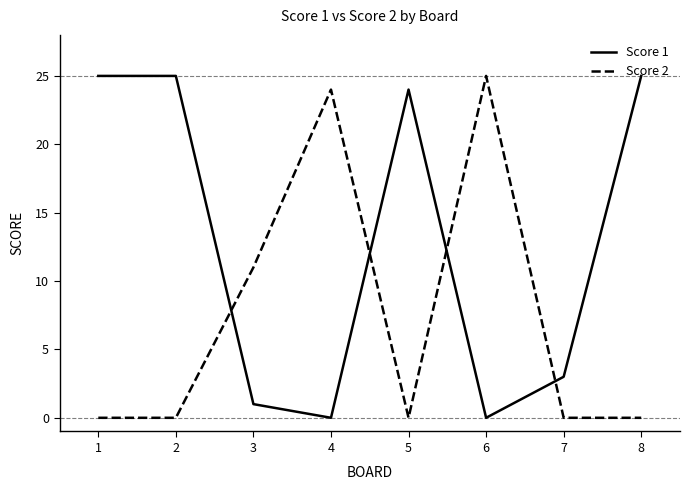

Reading left to right, transcribe all the data shown in this chart.

Score 1: 1=25	2=25	3=1	4=0	5=24	6=0	7=3	8=25
Score 2: 1=0	2=0	3=11	4=24	5=0	6=25	7=0	8=0